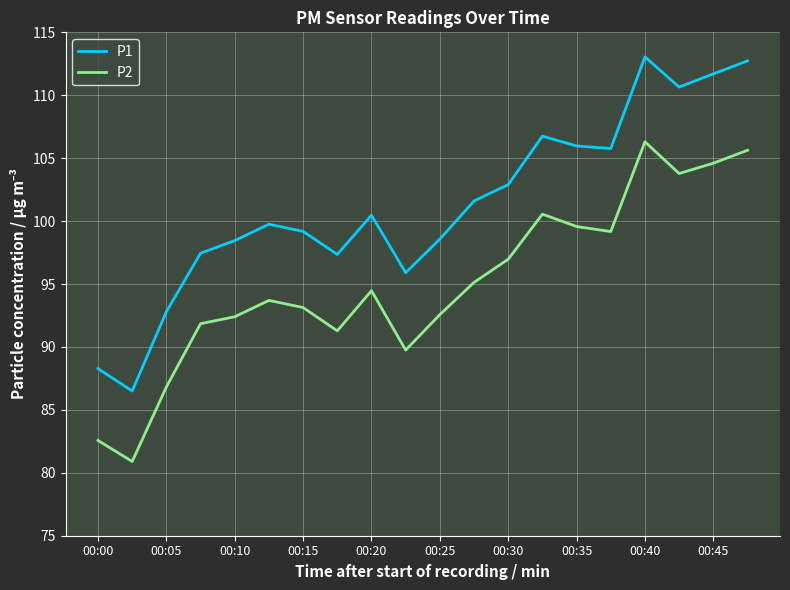

What is the sum of all P2 values?

1901.1